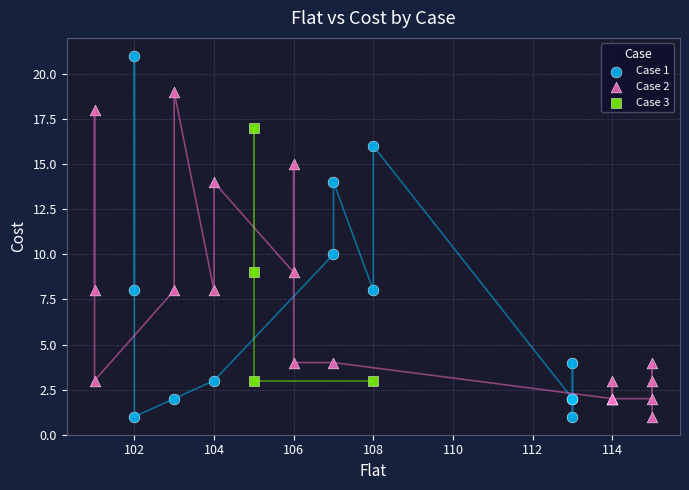

Which series has the widest spread of Y values?

Case 1